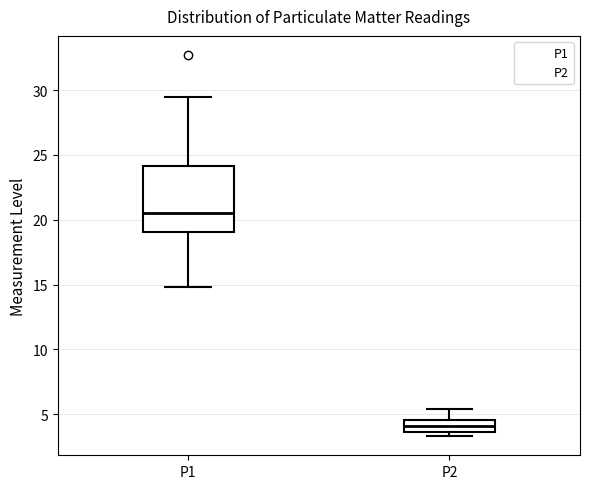

Where is the upper edge of the box for P1 on the y-axis? The values are not printed on the chart, so give them approximately, as read against the axis.

24.0